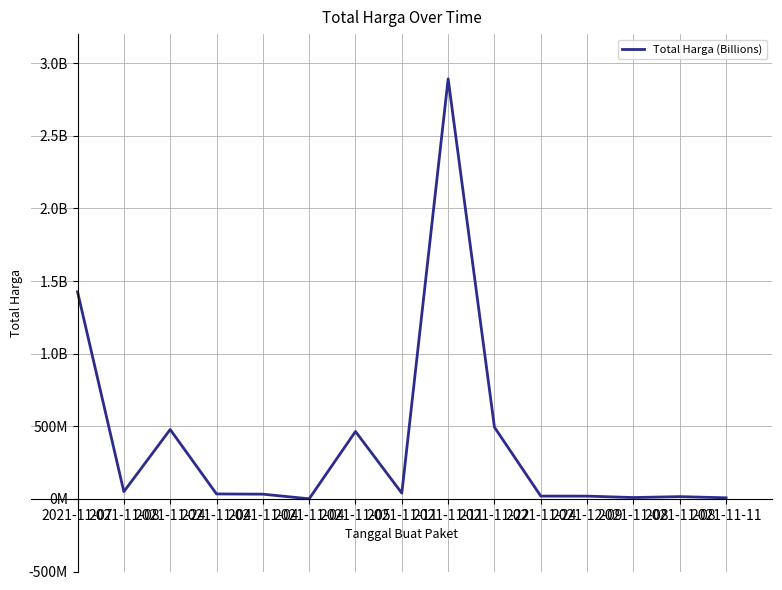

Does the chart have visible grid lines?

Yes